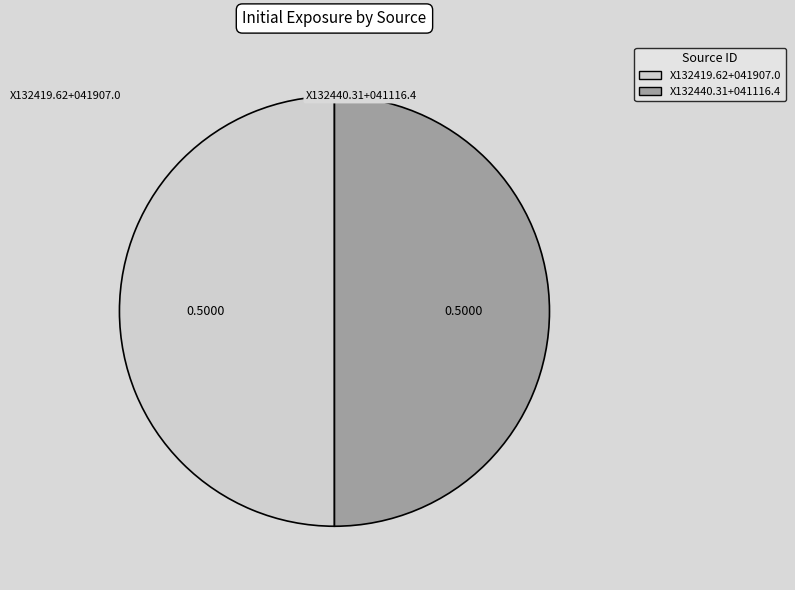

What is the ratio of the value at X132440.31+041116.4 to the value at X132419.62+041907.0?

1.0